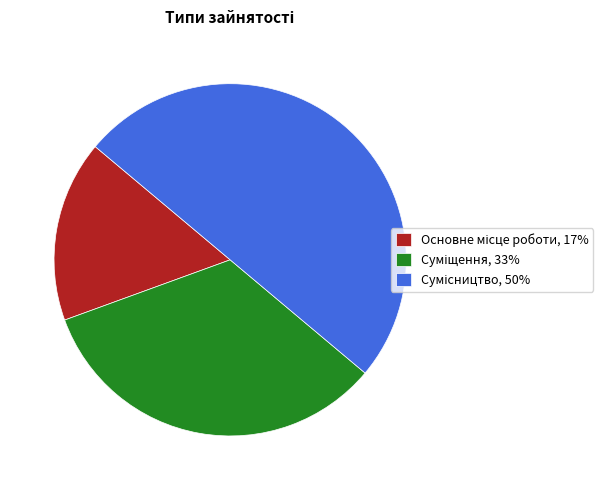

To the nearest percent, what is the combined percentage of Суміщення and Основне місце роботи?

50%